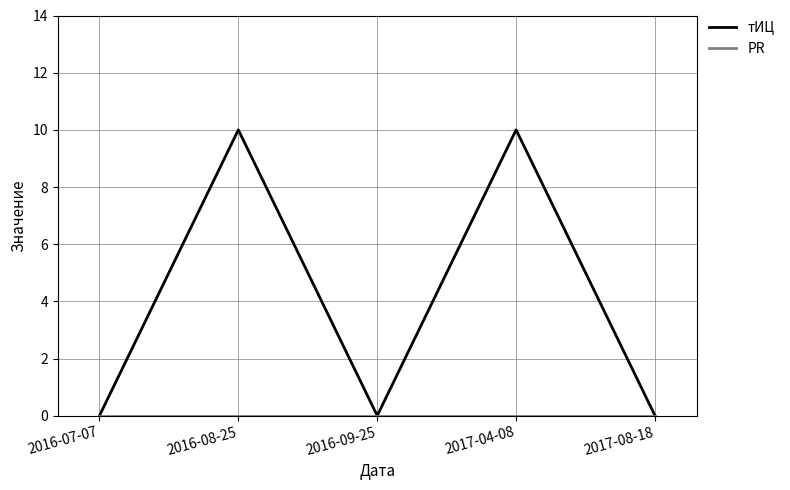

Which series has the largest total across all categories?

тИЦ